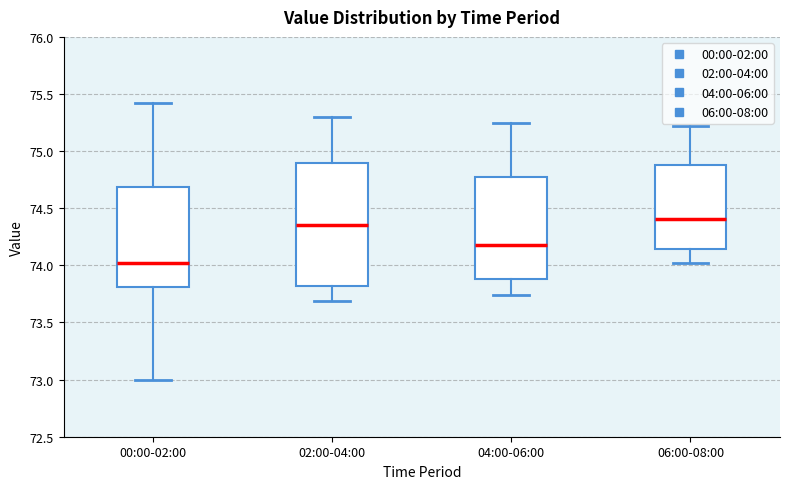

Reading left to right, read every box against the y-axis: the position of its median line, the range the box covers, and the ends of its whiskers. The values are not printed on the chart, so give them approximately, as read against the axis.

00:00-02:00: median 74.05, box 73.80 to 74.70, whiskers 73.00 to 75.40
02:00-04:00: median 74.35, box 73.80 to 74.90, whiskers 73.70 to 75.30
04:00-06:00: median 74.20, box 73.90 to 74.80, whiskers 73.75 to 75.25
06:00-08:00: median 74.40, box 74.15 to 74.90, whiskers 74.00 to 75.20